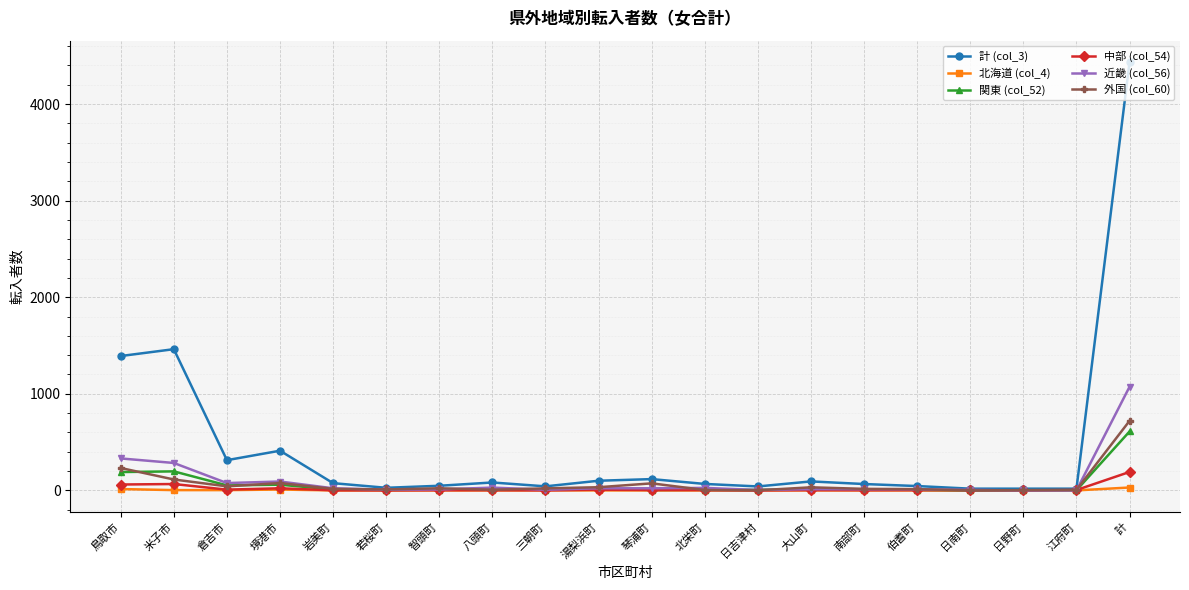

Where is 近畿 (col_56) nearest to the value 536?

鳥取市